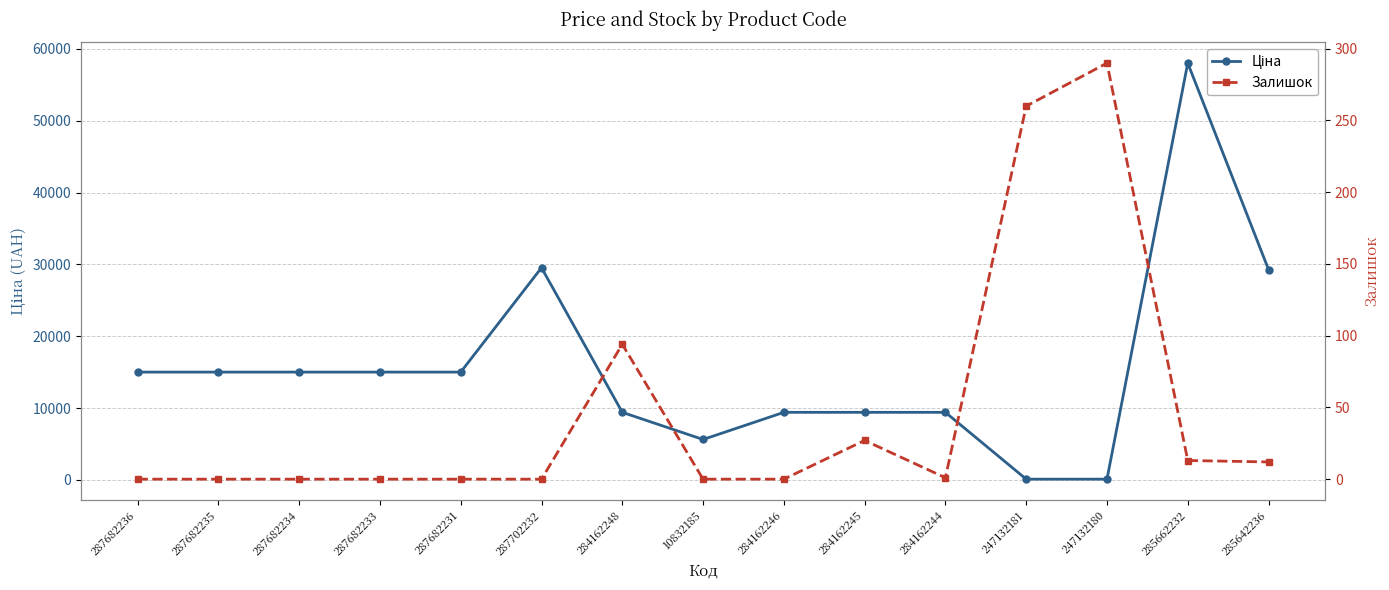

Which category has the highest value in the Залишок series?

247132180